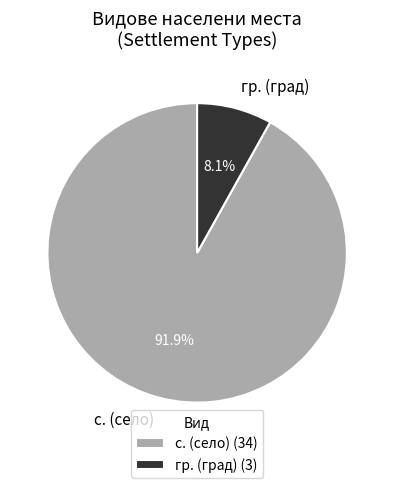

How many segments does this pie chart have?

2